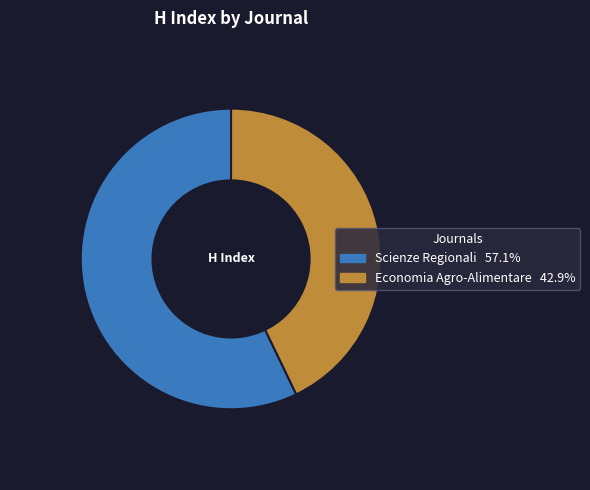

How many segments does this pie chart have?

2